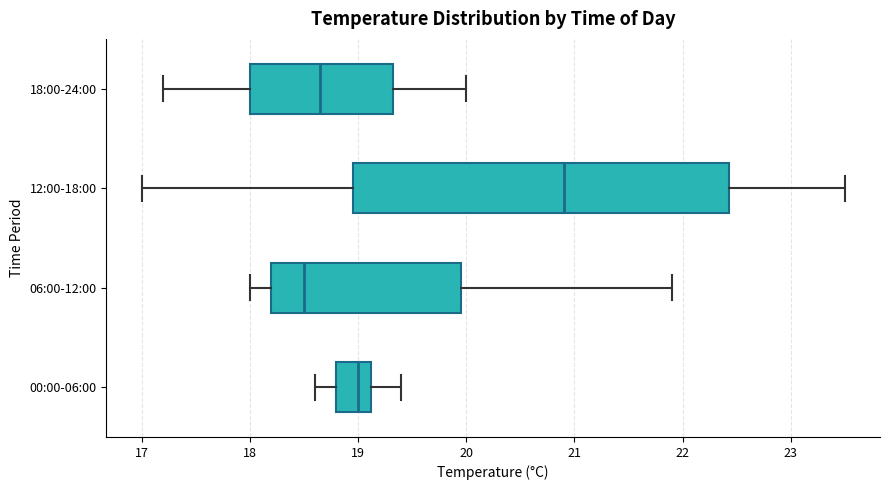

Reading bottom to top, read every box against the x-axis: the position of its median line, the range the box covers, and the ends of its whiskers. The values are not printed on the chart, so give them approximately, as read against the axis.

00:00-06:00: median 19.0, box 18.8 to 19.1, whiskers 18.6 to 19.4
06:00-12:00: median 18.5, box 18.2 to 20.0, whiskers 18.0 to 21.9
12:00-18:00: median 20.9, box 19.0 to 22.4, whiskers 17.0 to 23.5
18:00-24:00: median 18.7, box 18.0 to 19.3, whiskers 17.2 to 20.0